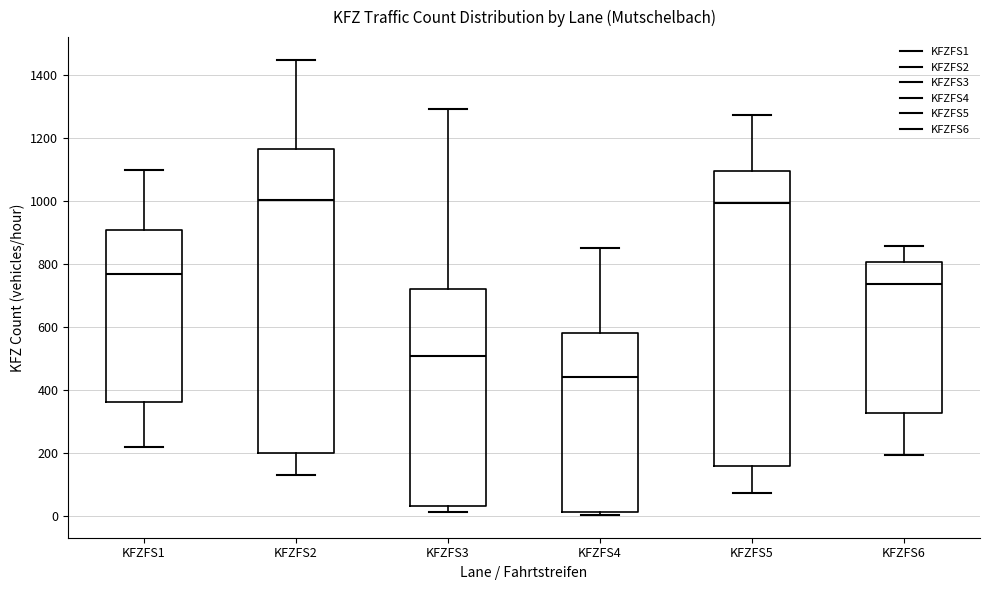

Where does the median line of the box for KFZFS4 sit on the y-axis? The values are not printed on the chart, so give them approximately, as read against the axis.

440